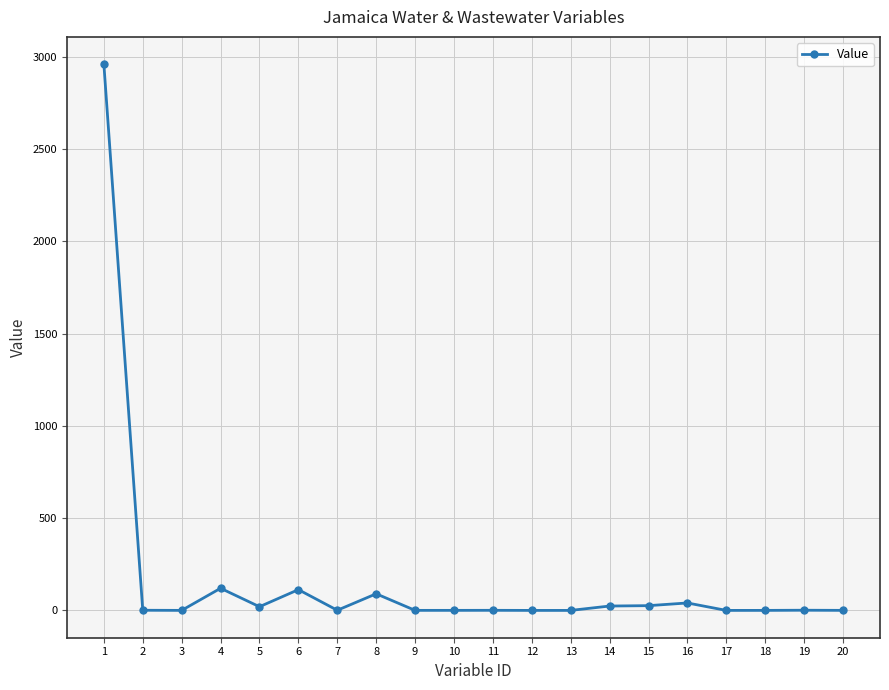

What is the greatest value displayed?

2961.2